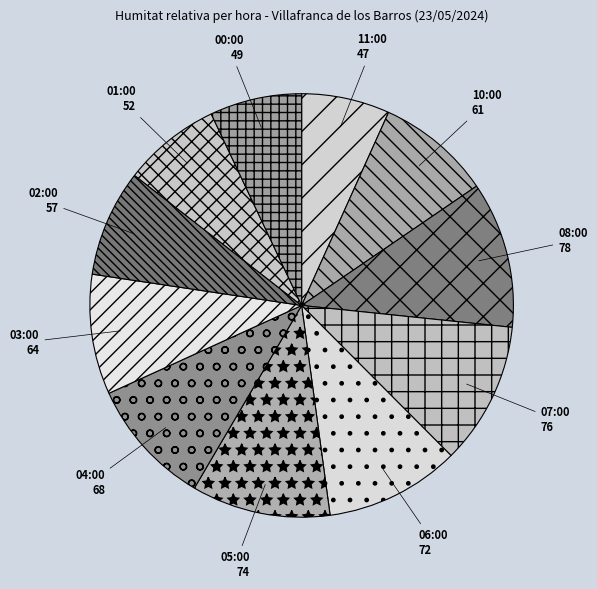

True or false: 06:00 72 accounts for 10% of the total.

True